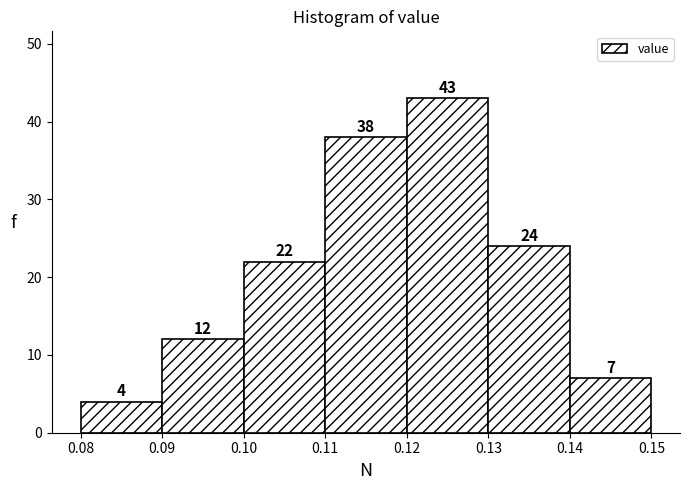

What is the height of the bar covering 0.09 to 0.10 on the x-axis?

12